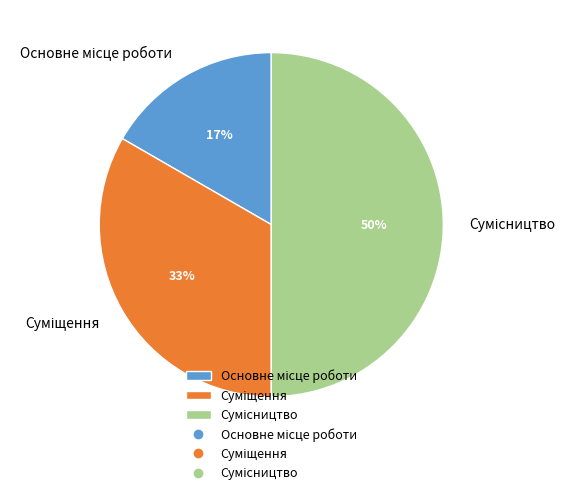

To the nearest percent, what is the average slice percentage?

33%